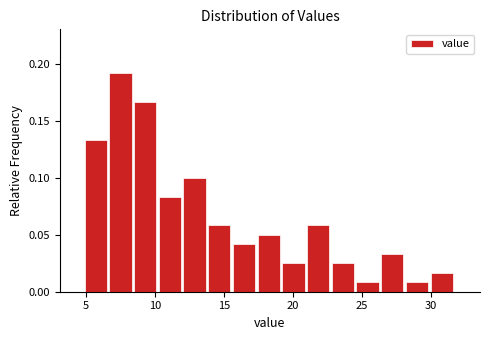

Read against the x-axis, roughly where is the centre of the tallest bar?

7.5